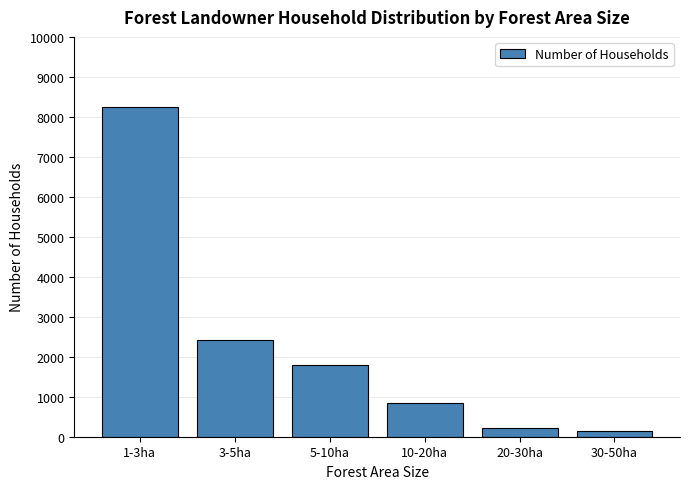

Reading left to right, what are all the values shown in this chart?

8253	2431	1798	833	225	144